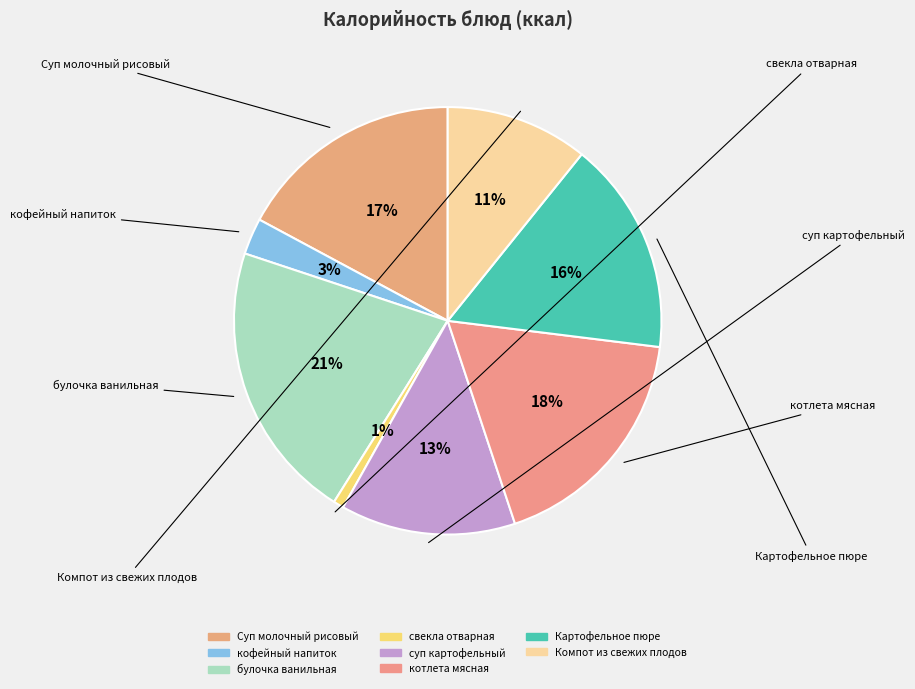

True or false: Компот из свежих плодов accounts for 21% of the total.

False